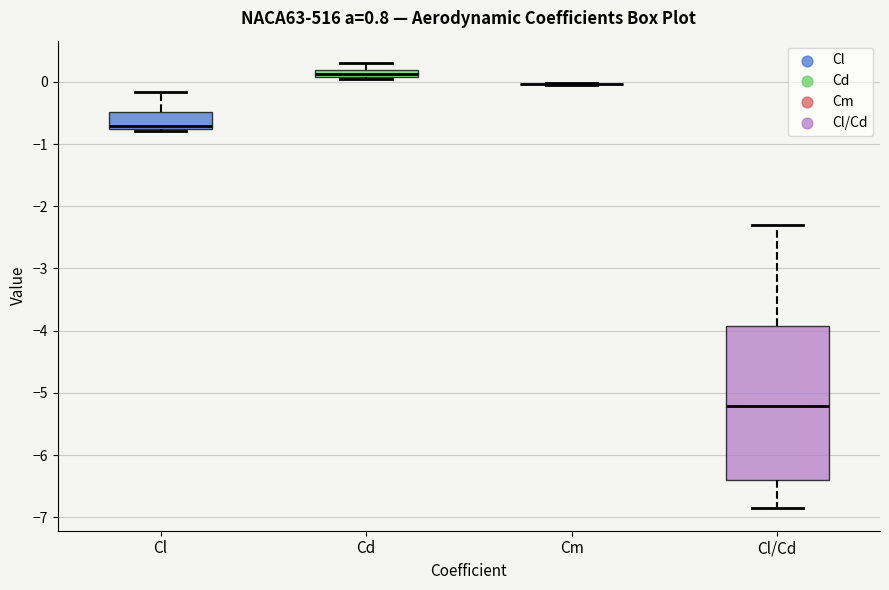

Comparing the boxes themselves (not the whiskers), which one is the tallest?

Cl/Cd